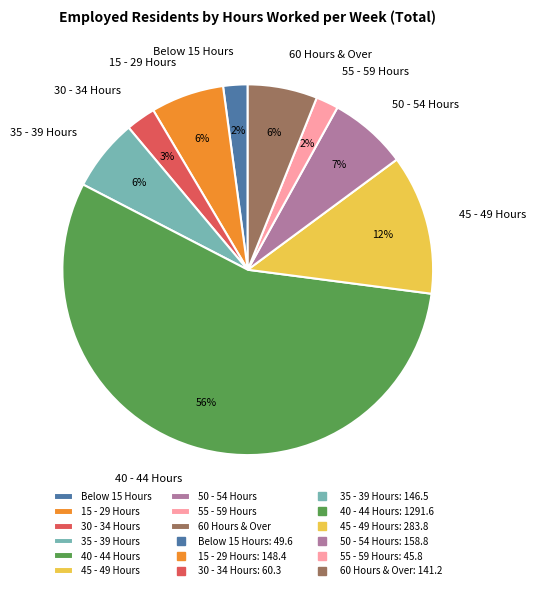

What is the largest slice in the pie chart?

40 - 44 Hours